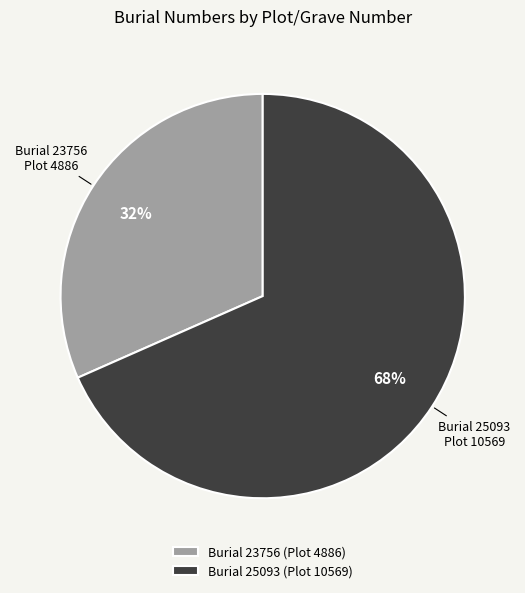

How many slices are in this pie chart?

2